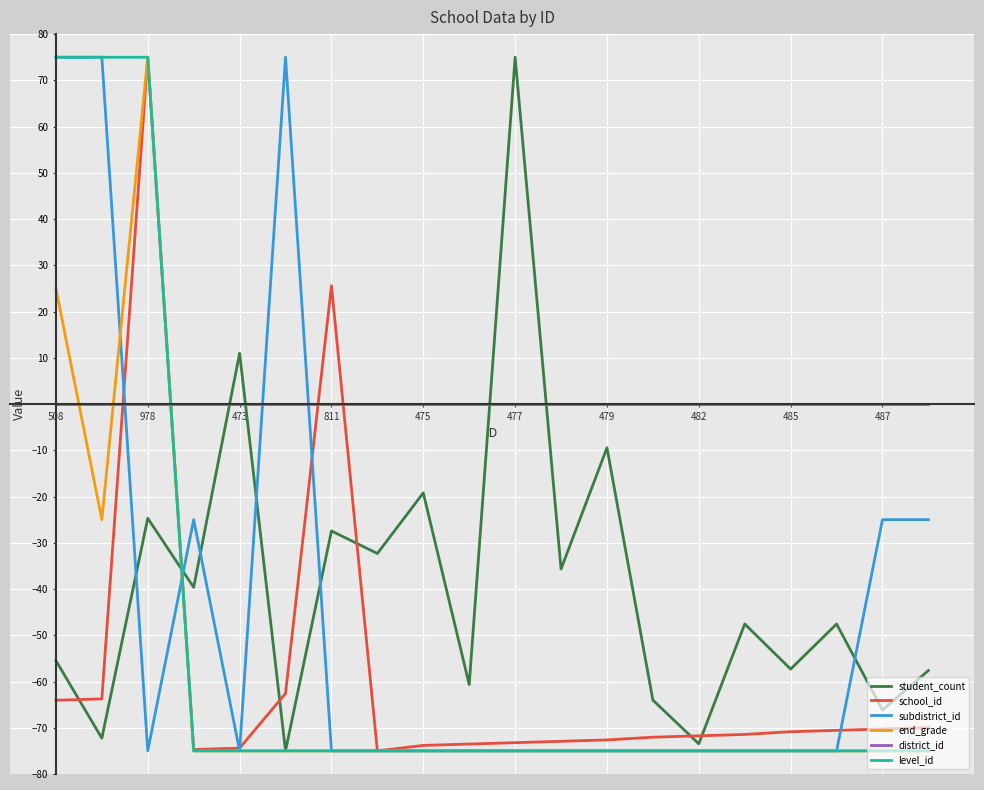

What is the lowest value of the student_count series?

-75.0